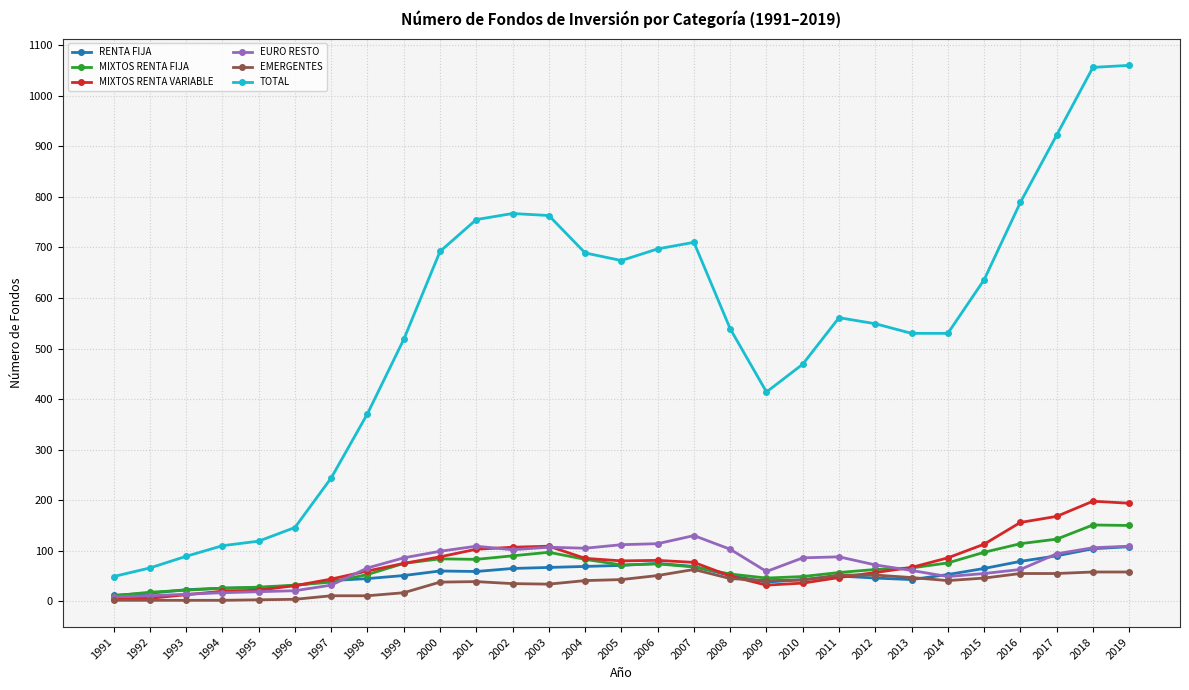

True or false: RENTA FIJA has more than 0 points higher than both neighbors.

True